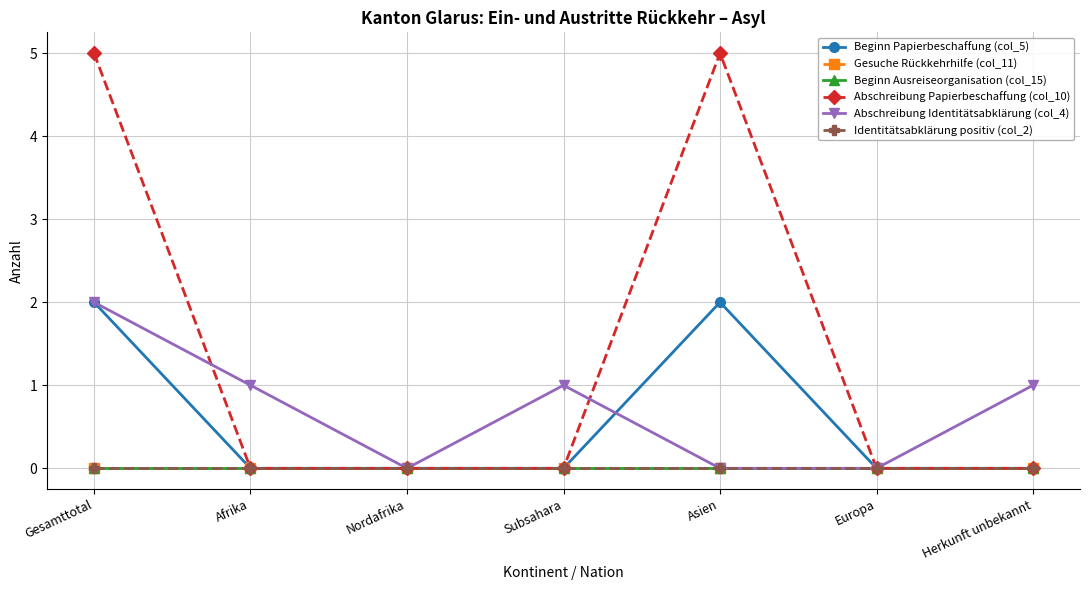

Does the chart have visible grid lines?

Yes